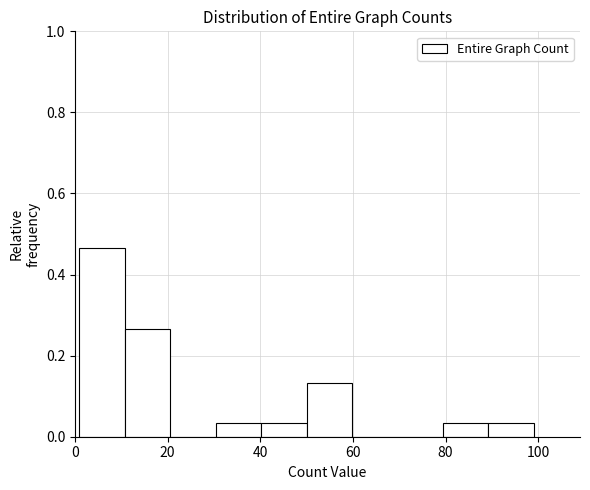

What is the height of the bar covering 1.0 to 10.8 on the x-axis? Neither the bar edges nor the heights are printed on the chart, so give them approximately, as read against the axes.

0.46